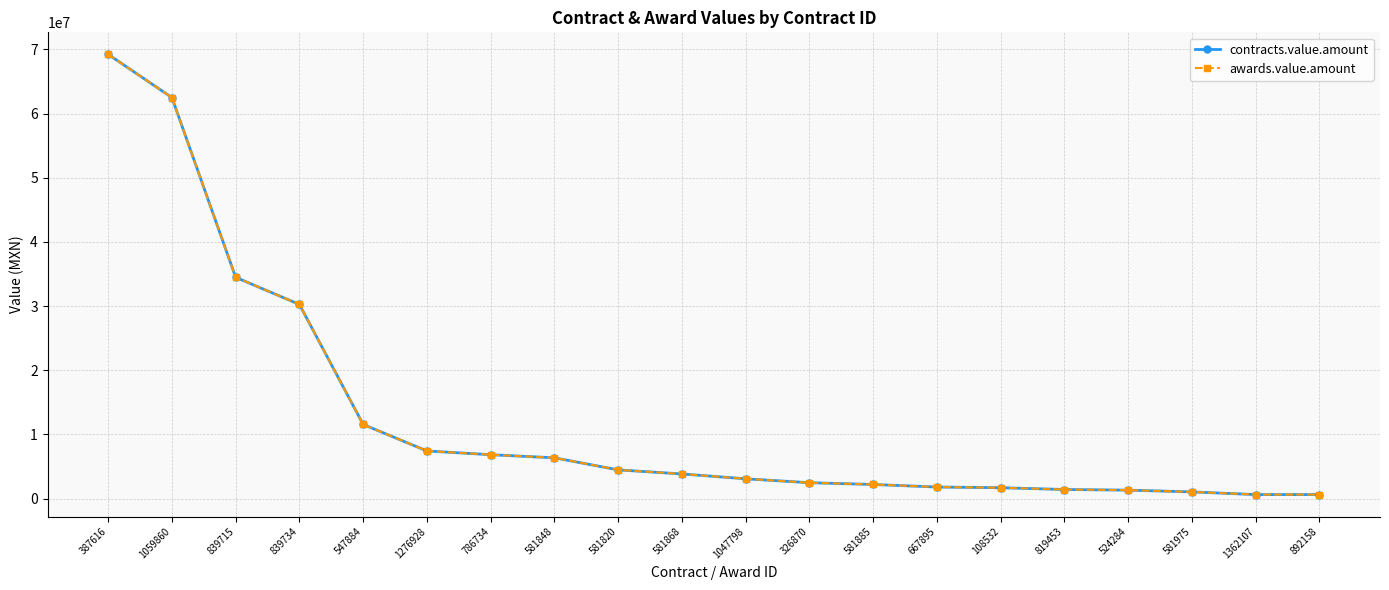

Is this an area chart (filled region under the line)?

No